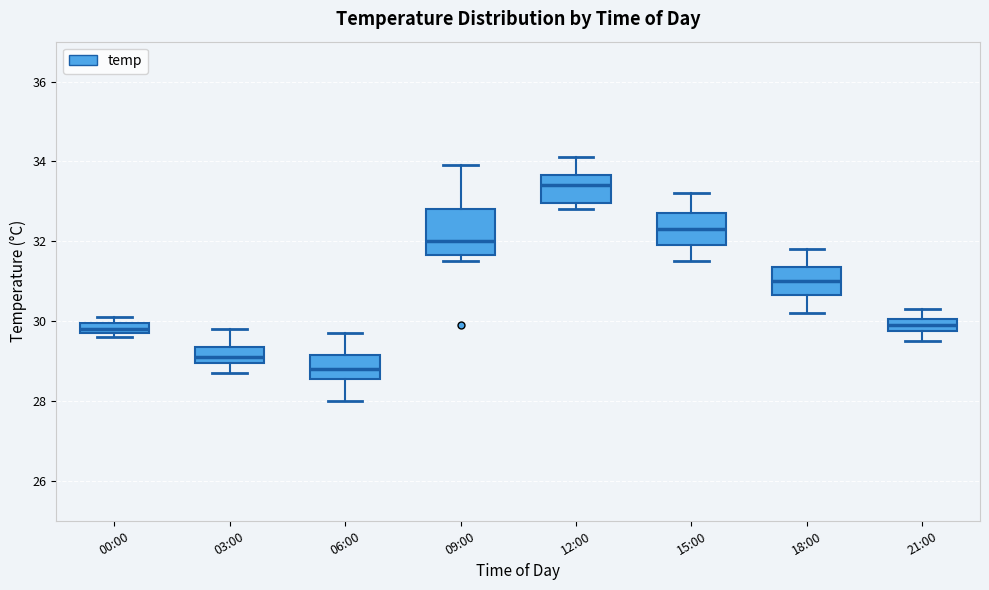

Where does the upper whisker of the box for 03:00 end on the y-axis? The values are not printed on the chart, so give them approximately, as read against the axis.

29.8